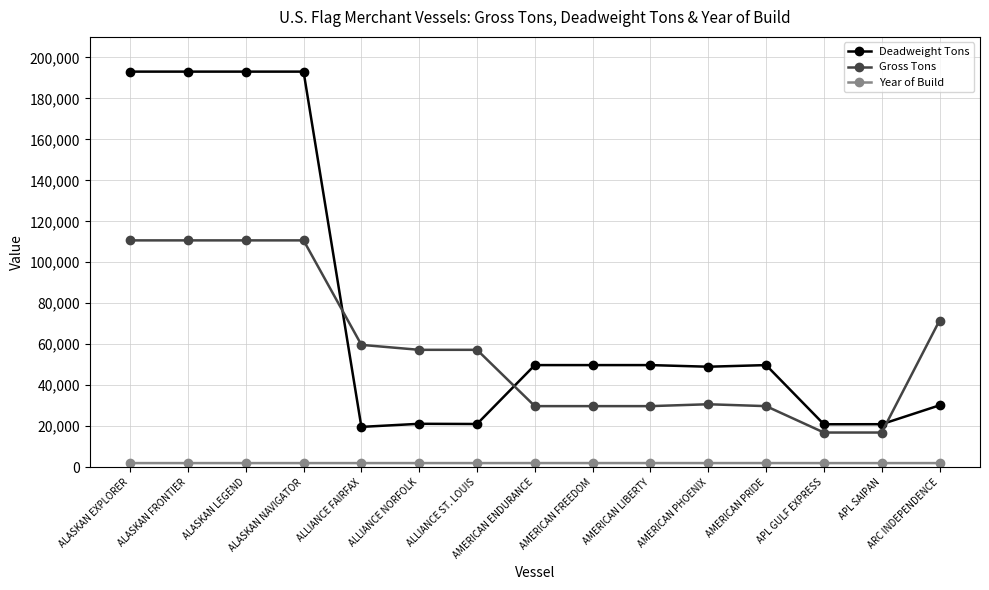

What is the sum of the Gross Tons values at AMERICAN PRIDE and ARC INDEPENDENCE?

101384